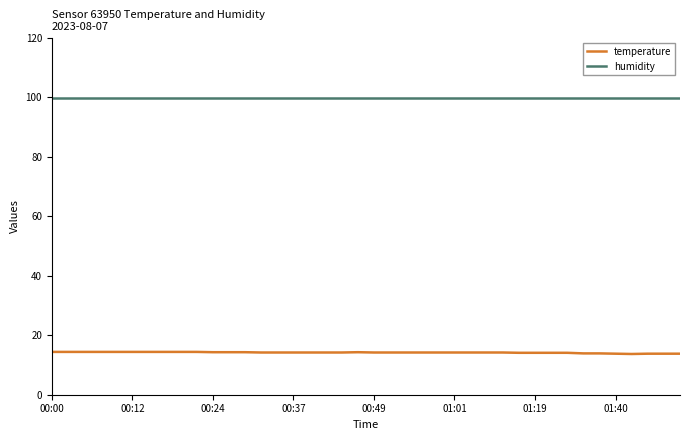

What is the minimum value shown in the chart?

13.7